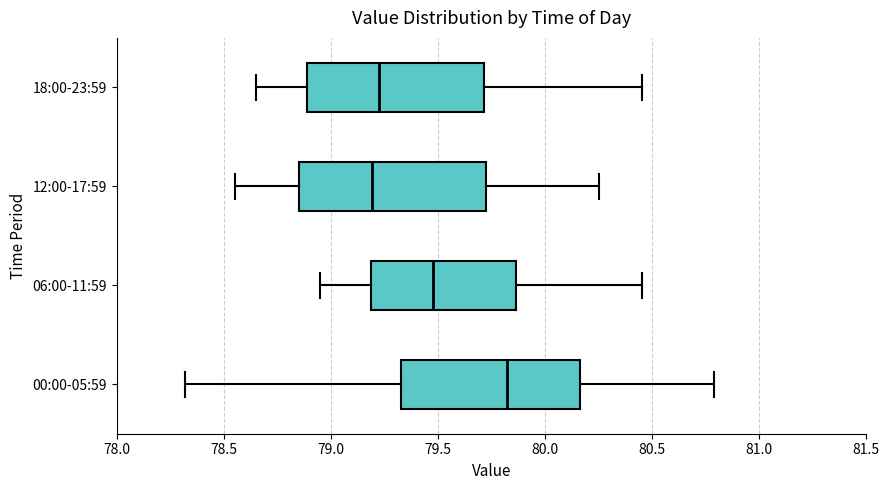

Where does the median line of the box for 12:00-17:59 sit on the x-axis? The values are not printed on the chart, so give them approximately, as read against the axis.

79.20